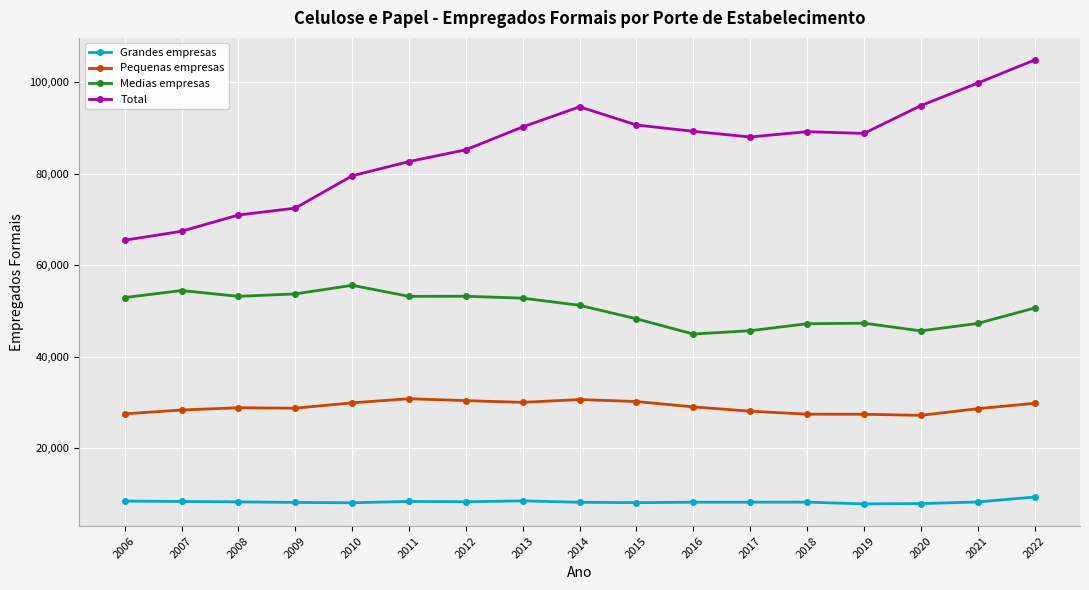

Is it true that Total equals 71006 at 2008?

True